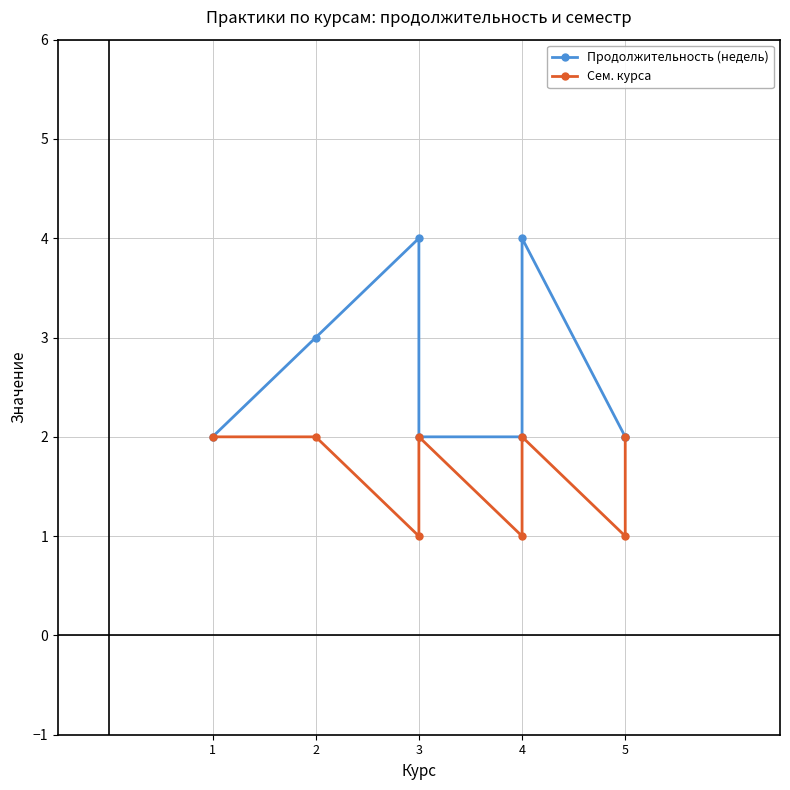

At which category does the chart reach its minimum across all series?

3